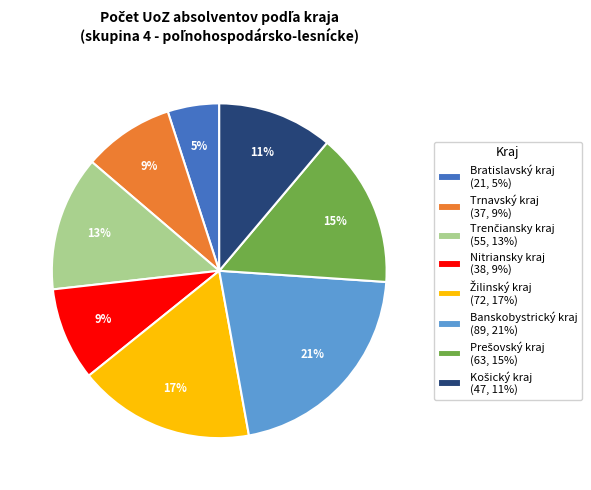

To the nearest percent, what is the average slice percentage?

12%